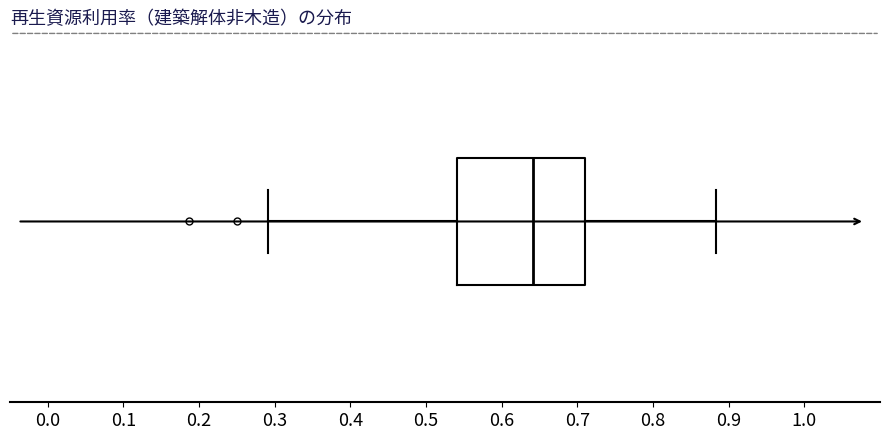

Where does the left whisker of the box end on the x-axis? The values are not printed on the chart, so give them approximately, as read against the axis.

0.29